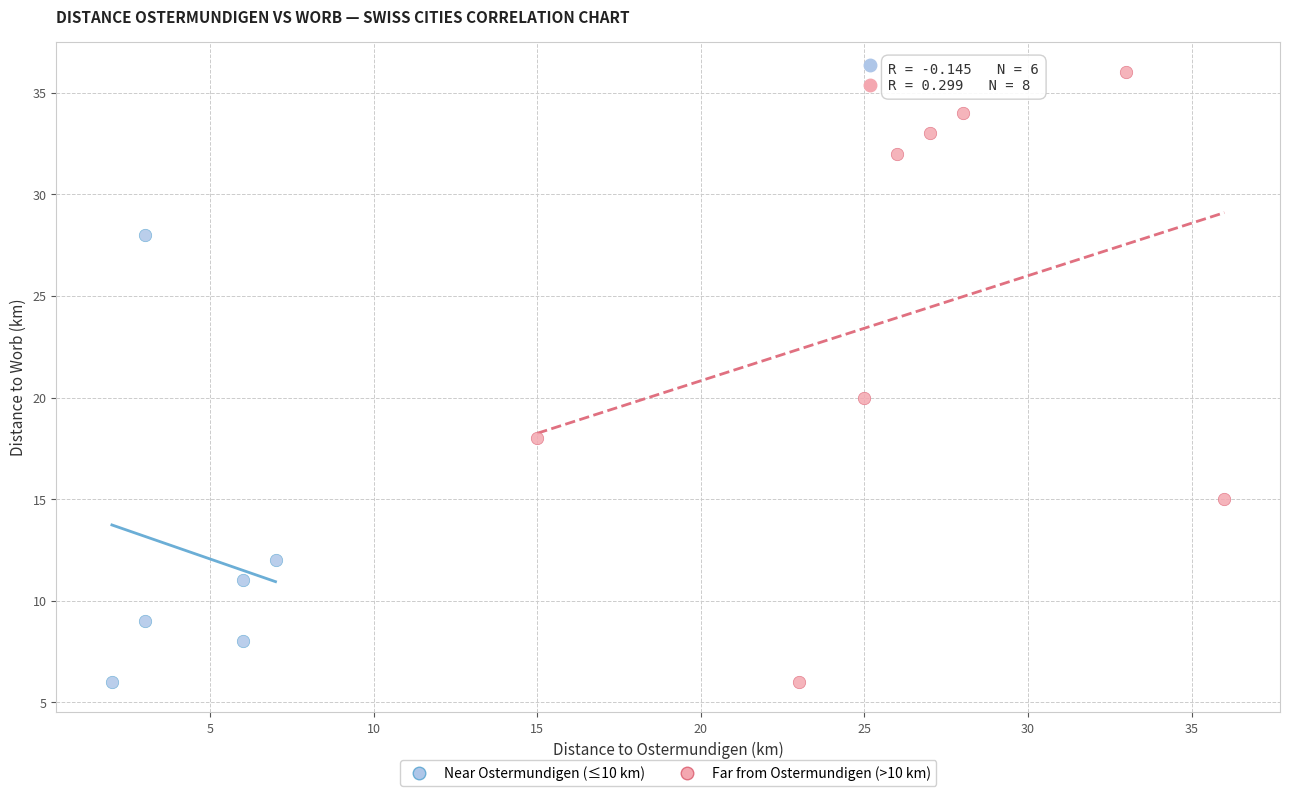

Which series has the widest spread of Y values?

Far from Ostermundigen (>10 km)